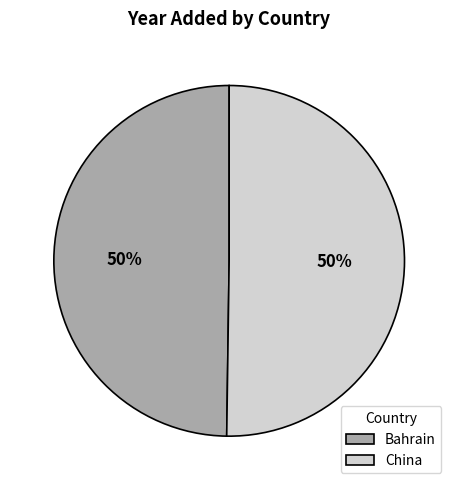

To the nearest percent, what portion does China represent?

50%